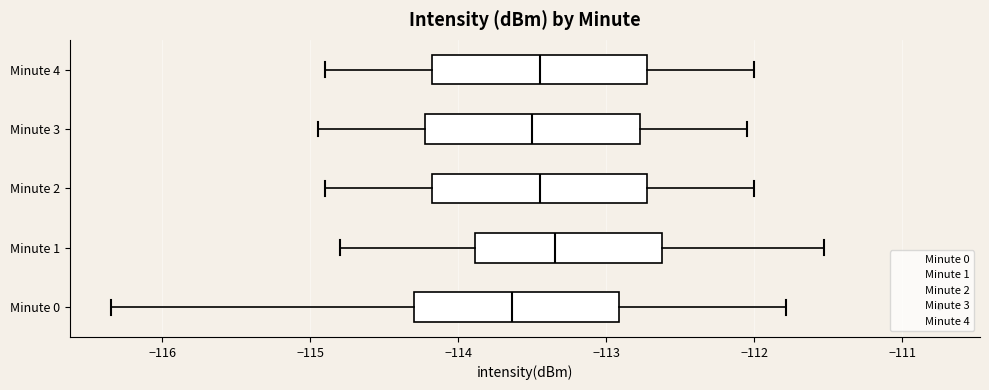

Reading bottom to top, transcribe this box plot: for each box, give where its median line is, the range the box spans, and where its two whiskers end, as read against the x-axis. The values are not printed on the chart, so give them approximately, as read against the axis.

Minute 0: median -113.6, box -114.3 to -112.9, whiskers -116.3 to -111.8
Minute 1: median -113.3, box -113.9 to -112.6, whiskers -114.8 to -111.5
Minute 2: median -113.4, box -114.2 to -112.7, whiskers -114.9 to -112.0
Minute 3: median -113.5, box -114.2 to -112.8, whiskers -114.9 to -112.0
Minute 4: median -113.4, box -114.2 to -112.7, whiskers -114.9 to -112.0